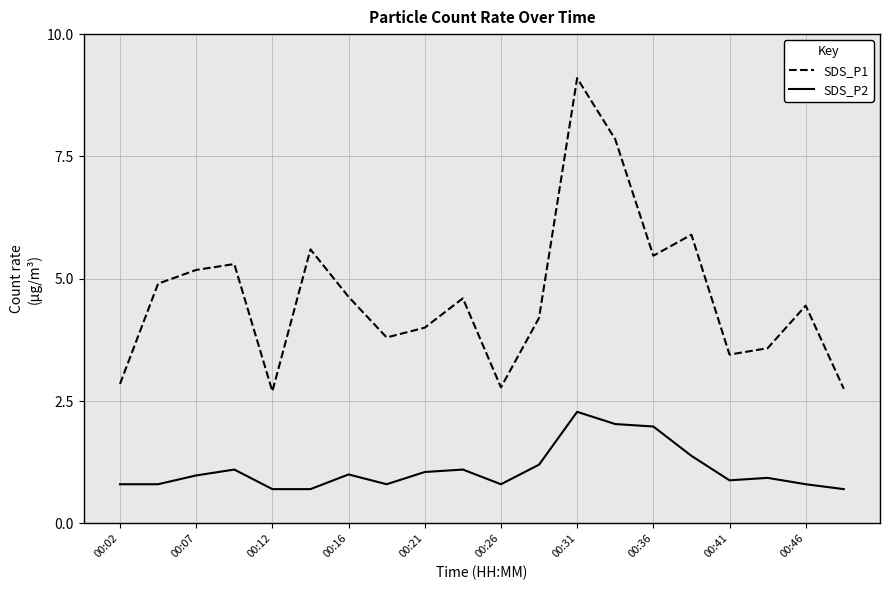

What is the sum of all SDS_P1 values?

93.1